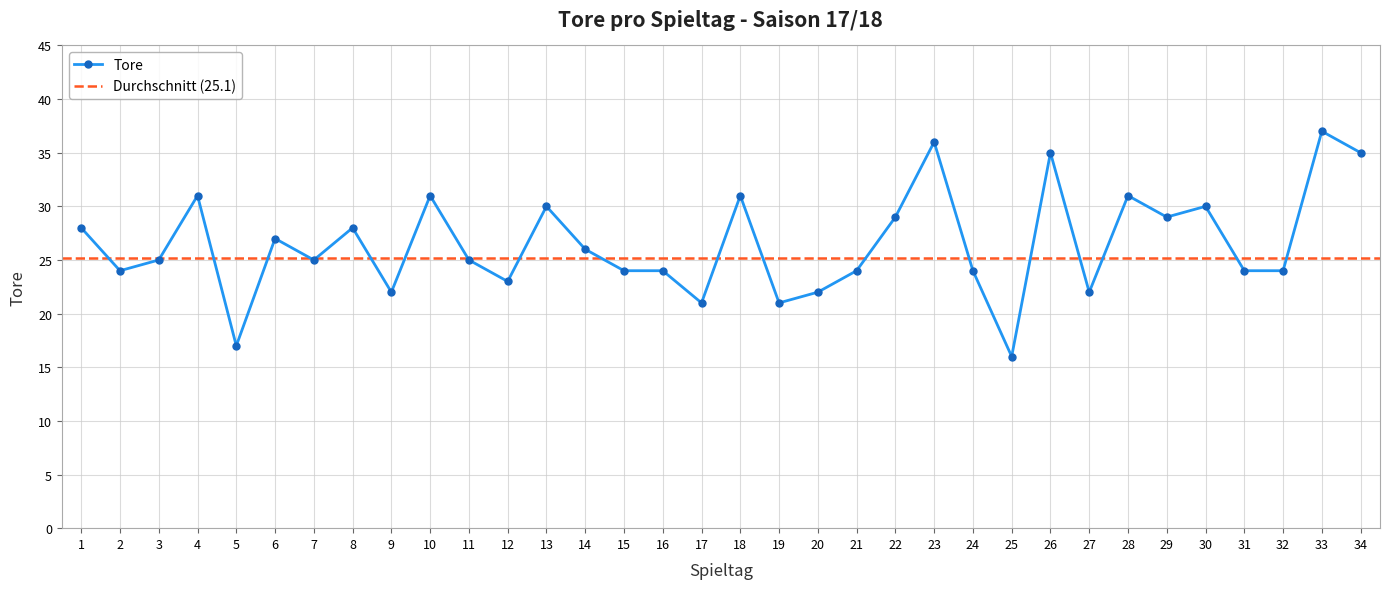

Reading left to right, transcribe all the data shown in this chart.

28	24	25	31	17	27	25	28	22	31	25	23	30	26	24	24	21	31	21	22	24	29	36	24	16	35	22	31	29	30	24	24	37	35